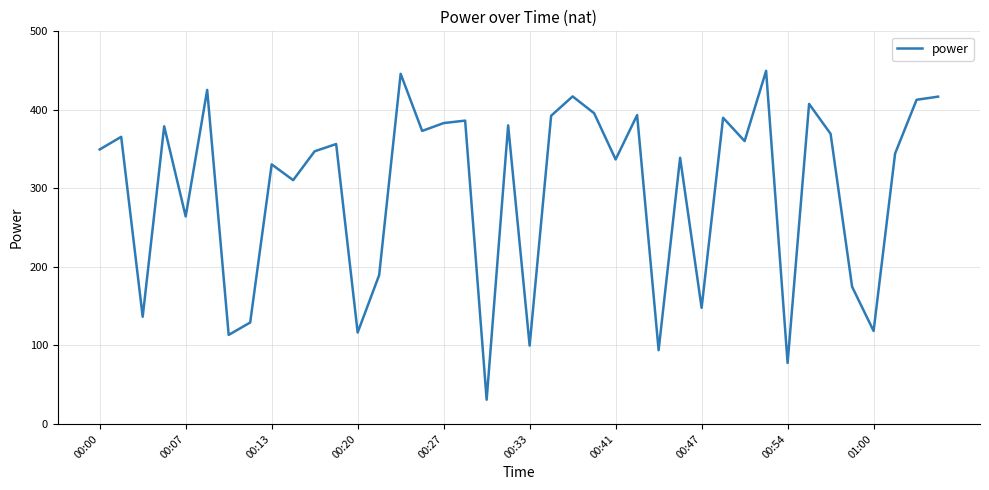

What is the greatest value displayed?

449.7